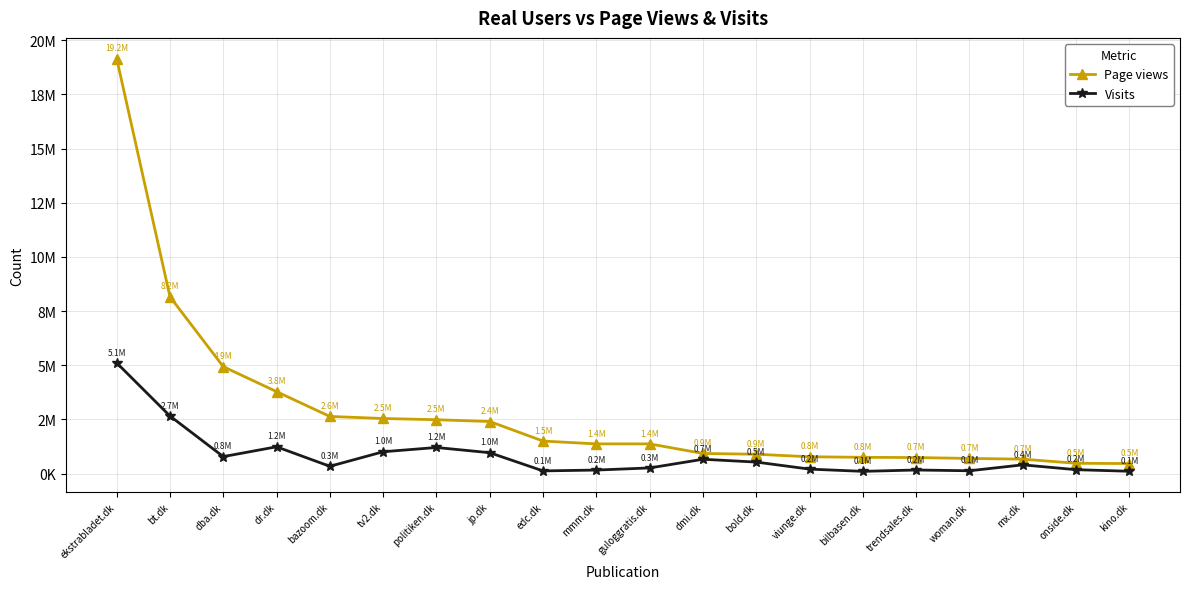

The value of Visits at onside.dk is 180274. True or false?

True